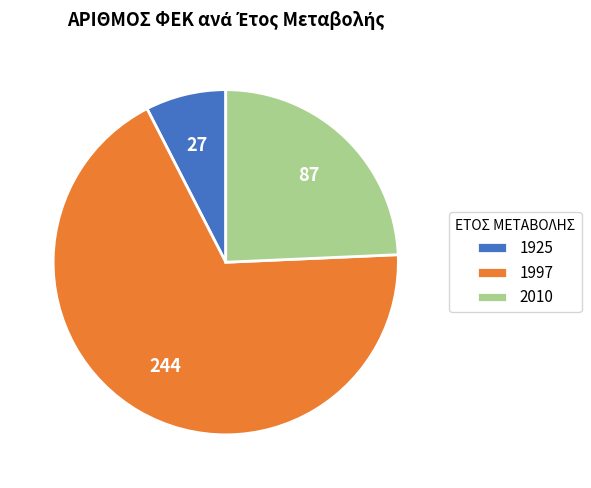

How many slices are in this pie chart?

3